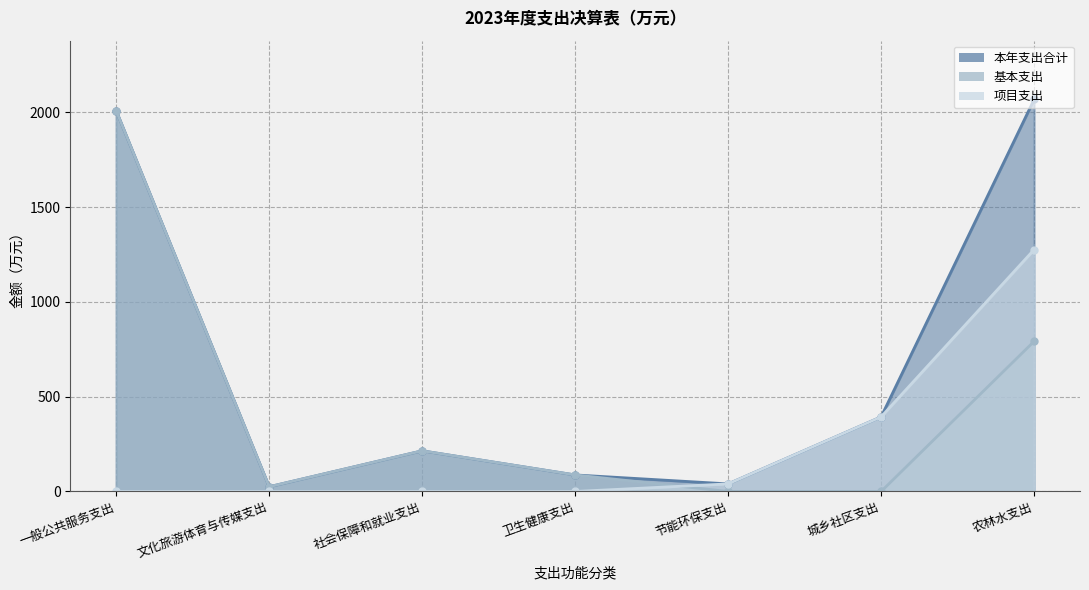

Between which two adjacent categories do 项目支出 and 基本支出 first intersect?

卫生健康支出 and 节能环保支出